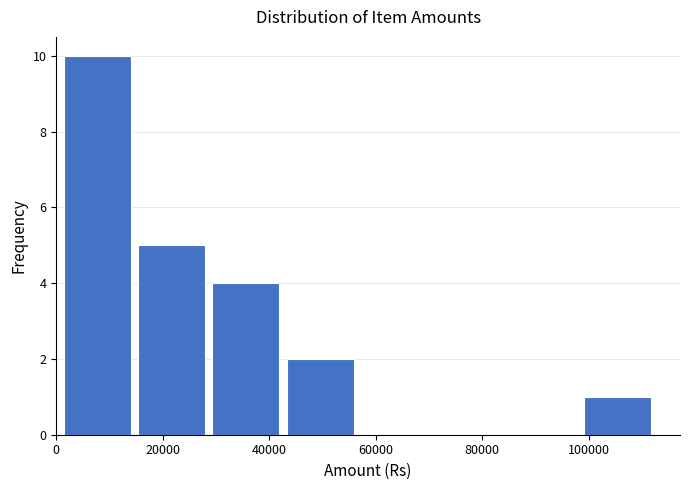

Which range on the x-axis has the tallest bar?

2000 to 16000